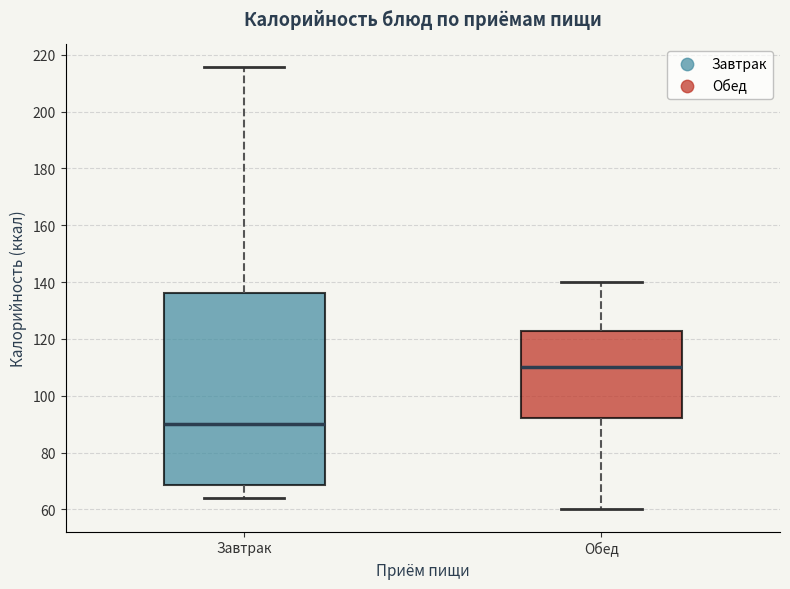

Which box has the highest median line?

Обед